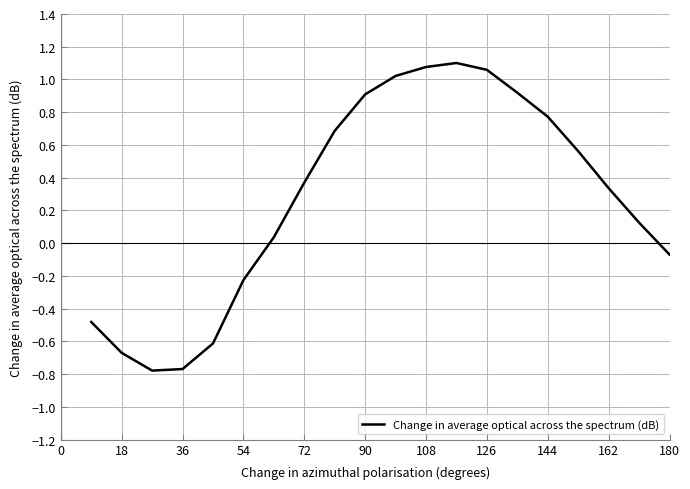

Count the number of data series in this chart.

1